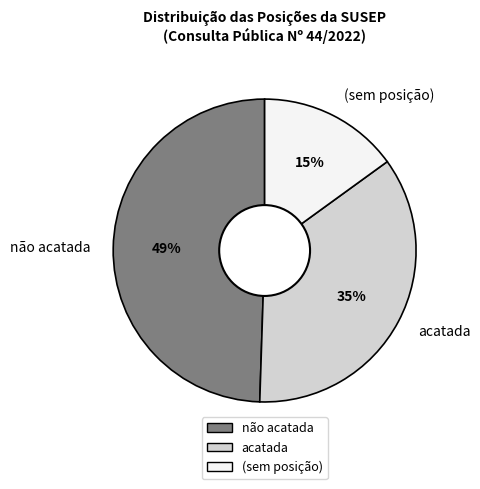

Count the number of slices in the pie.

3